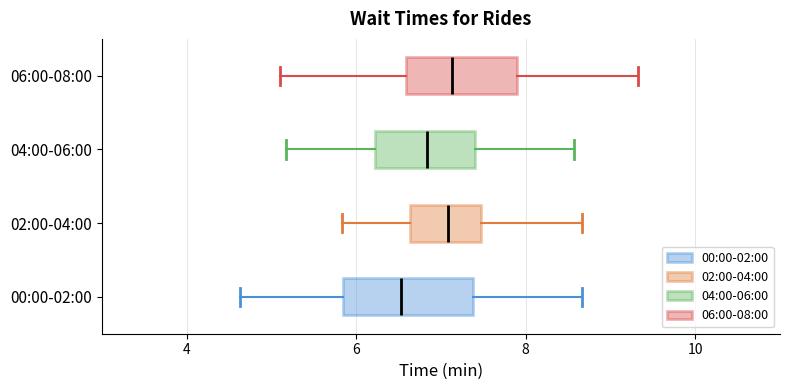

Comparing the boxes themselves (not the whiskers), which one is the widest?

00:00-02:00